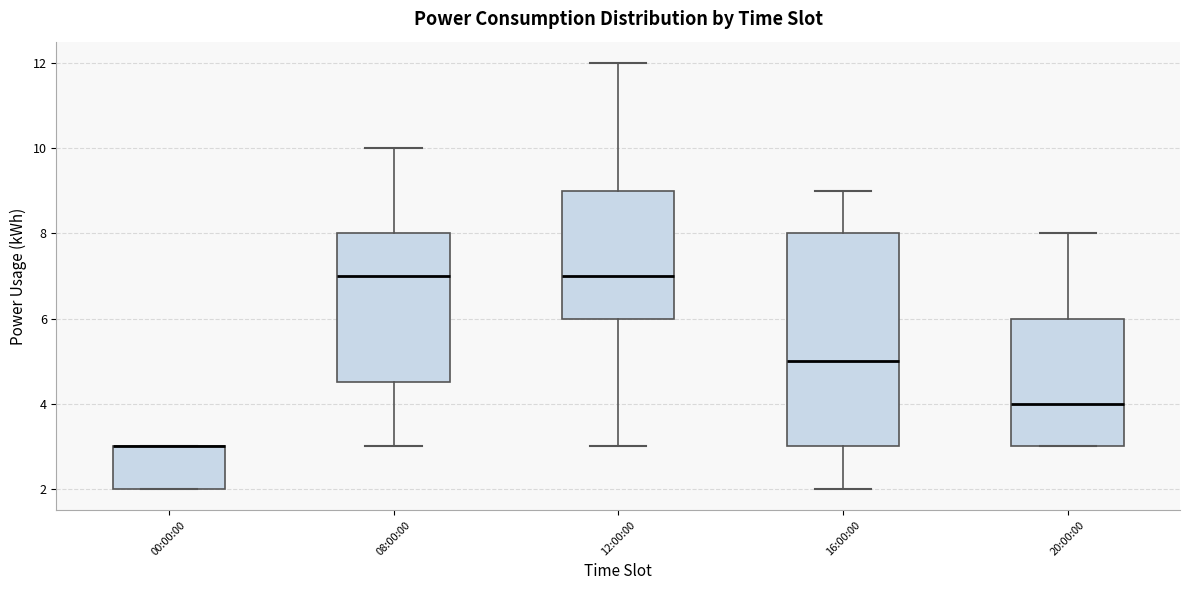

Reading left to right, transcribe this box plot: for each box, give where its median line is, the range the box spans, and where its two whiskers end, as read against the y-axis. The values are not printed on the chart, so give them approximately, as read against the axis.

00:00:00: median 3.0 (drawn on the box's upper edge), box 2.0 to 3.0, whiskers 2.0 to 3.0
08:00:00: median 7.0, box 4.6 to 8.0, whiskers 3.0 to 10.0
12:00:00: median 7.0, box 6.0 to 9.0, whiskers 3.0 to 12.0
16:00:00: median 5.0, box 3.0 to 8.0, whiskers 2.0 to 9.0
20:00:00: median 4.0, box 3.0 to 6.0, whiskers 3.0 to 8.0